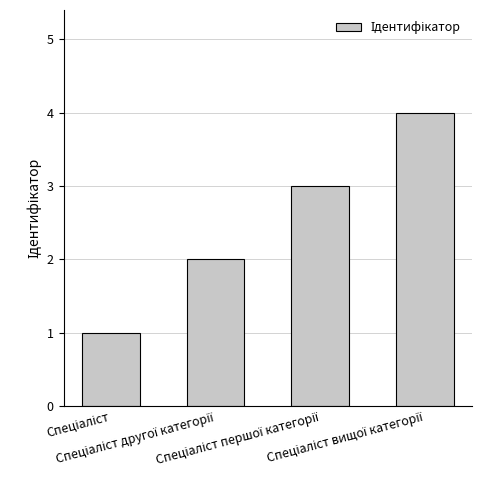

What is the greatest value displayed?

4